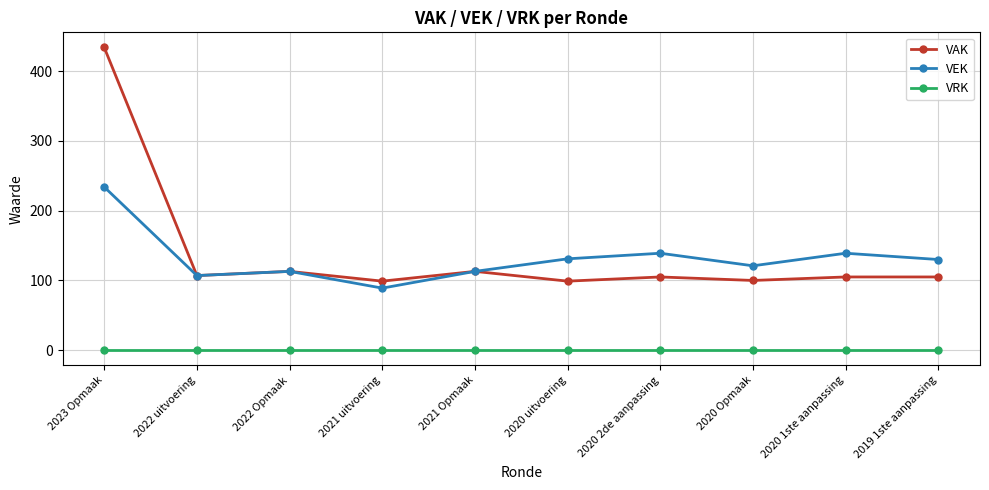

True or false: VEK and VRK intersect in this chart.

False